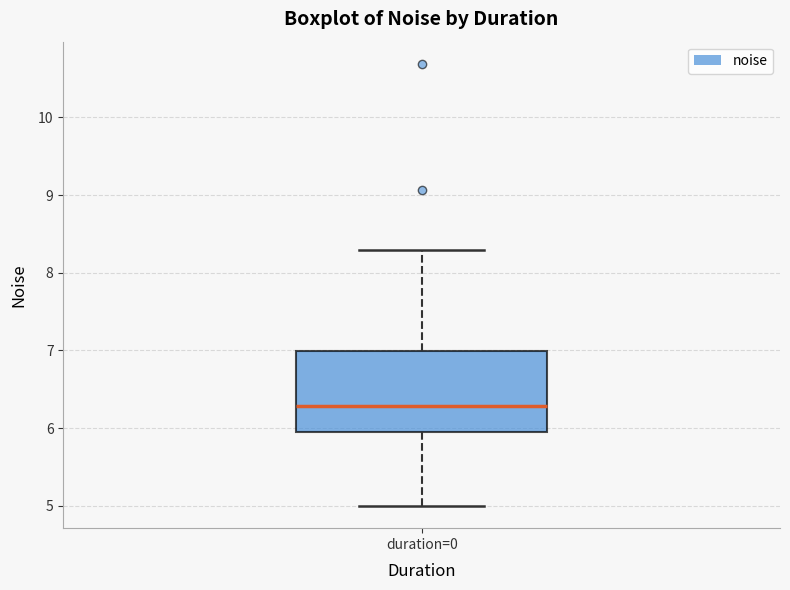

Where does the upper whisker of the box for duration=0 end on the y-axis? The values are not printed on the chart, so give them approximately, as read against the axis.

8.3